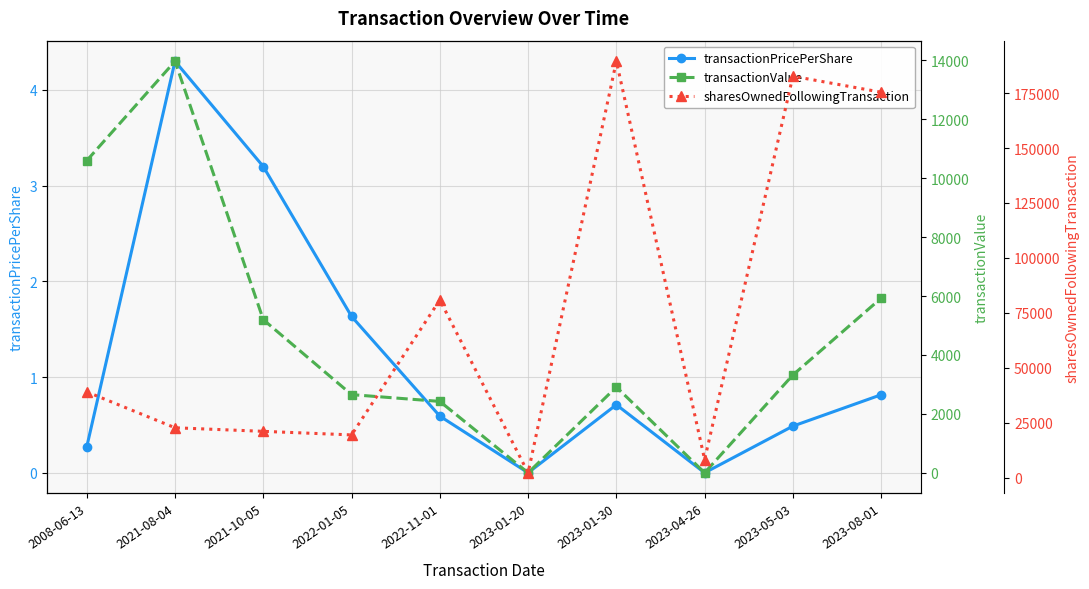

What is the difference between the highest and lowest values at 2022-11-01?

80909.4